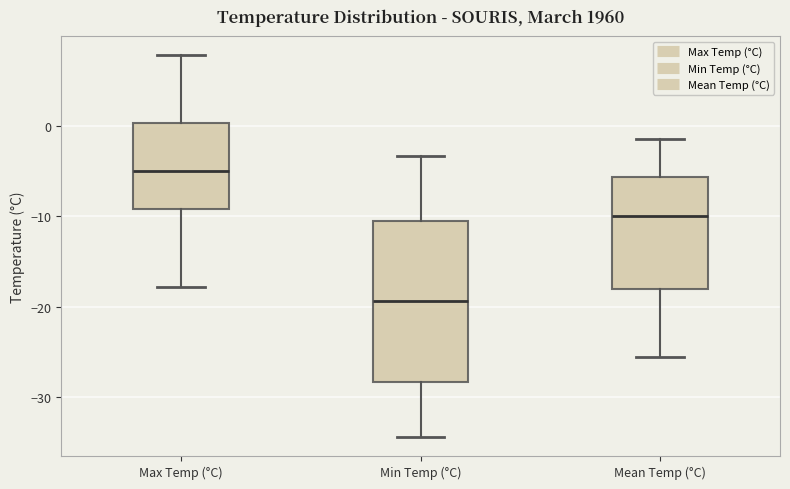

Reading left to right, transcribe this box plot: for each box, give where its median line is, the range the box spans, and where its two whiskers end, as read against the y-axis. The values are not printed on the chart, so give them approximately, as read against the axis.

Max Temp (°C): median -5, box -9 to 0, whiskers -18 to 8
Min Temp (°C): median -19, box -28 to -11, whiskers -34 to -3
Mean Temp (°C): median -10, box -18 to -6, whiskers -26 to -1